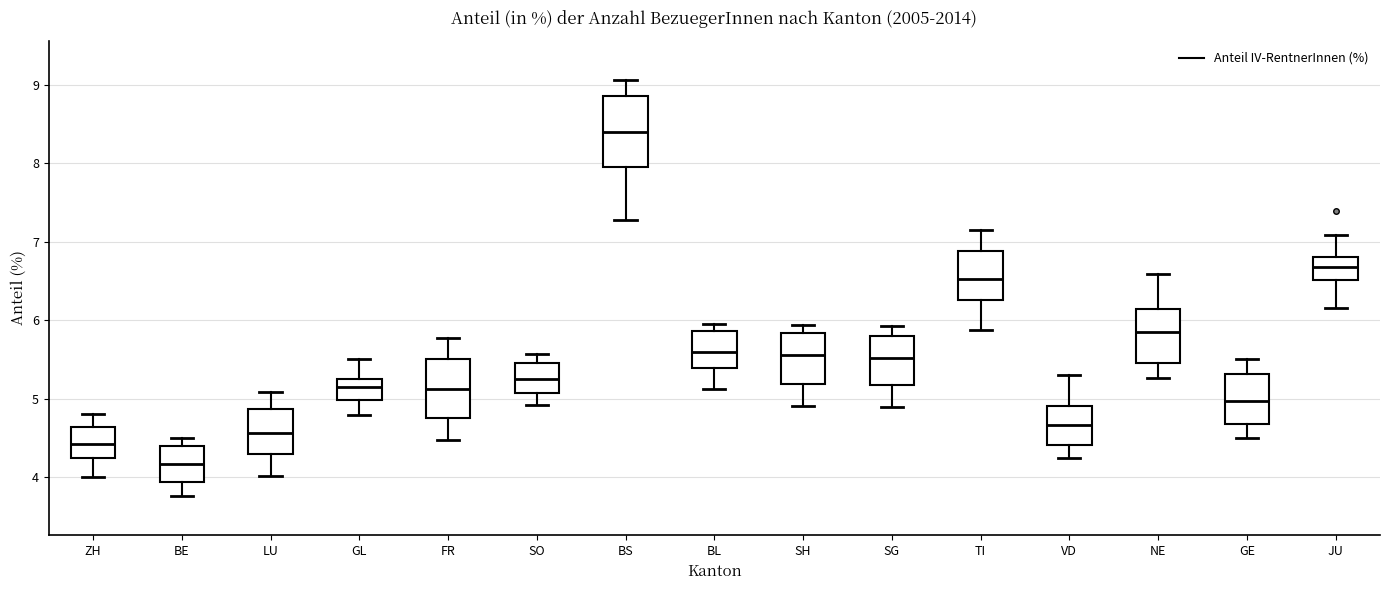

Which box is the tallest, from its lower edge to its upper edge?

BS